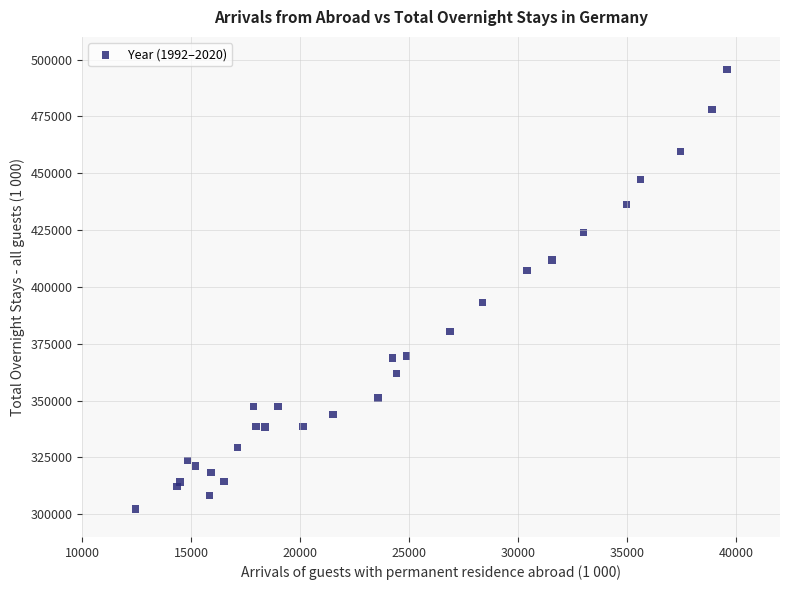

What Y value in the scatter plot is closest to 398964?

393177.1